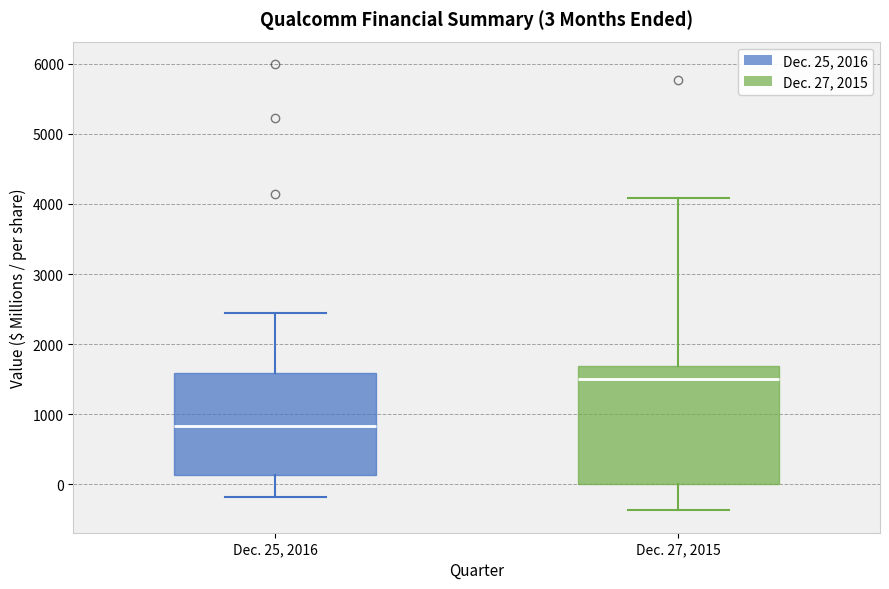

Comparing the boxes themselves (not the whiskers), which one is the tallest?

Dec. 27, 2015